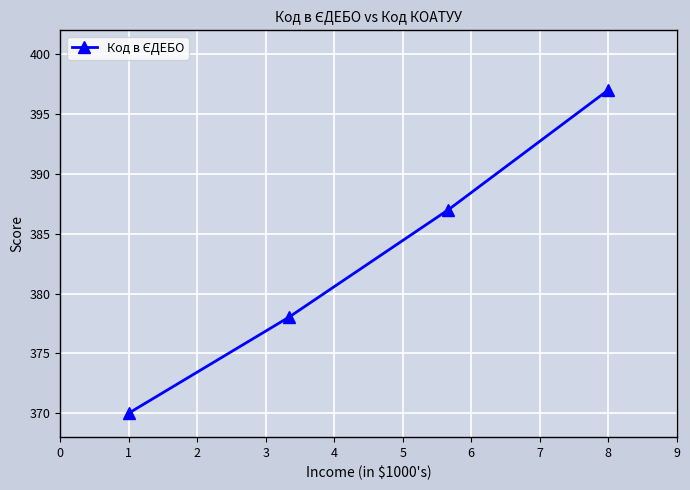

What is the maximum value shown in the chart?

397